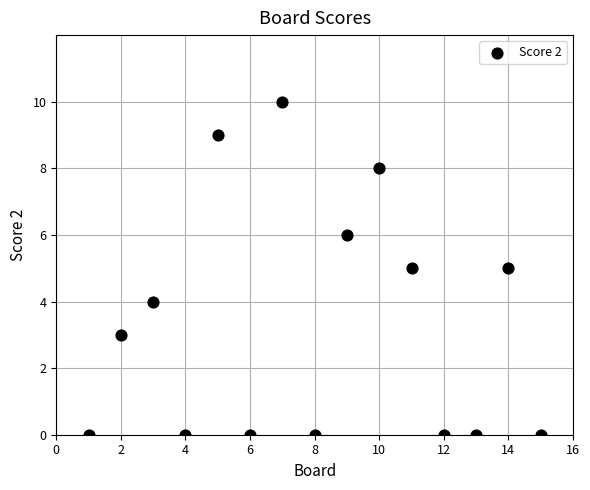

What is the range of X values (max minus min)?

14